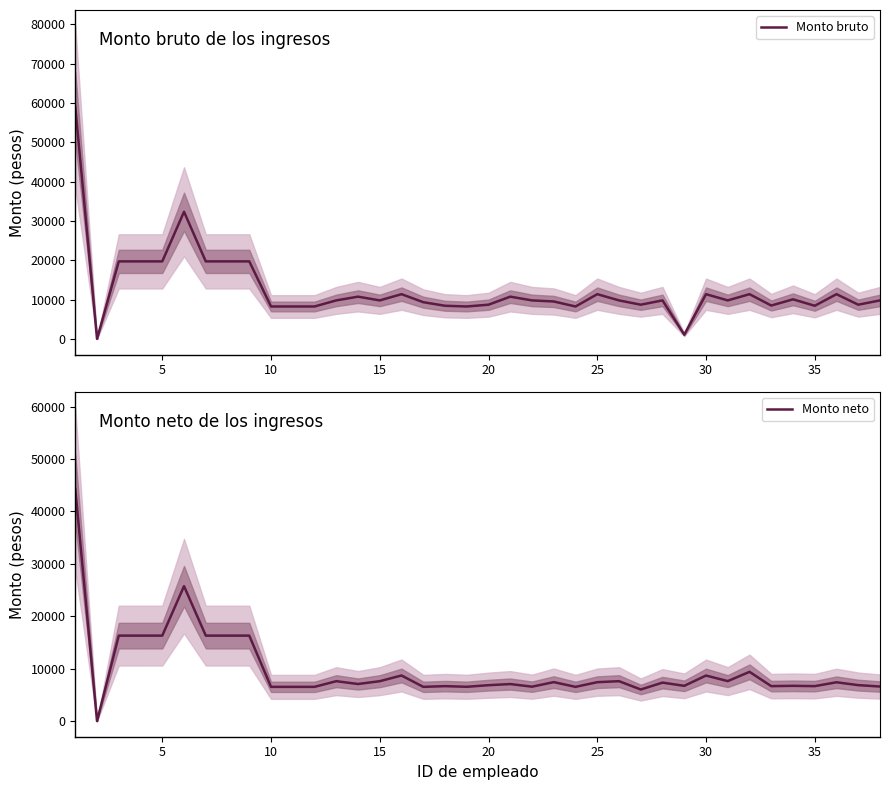

True or false: Monto neto has more than 0 interior local peaks.

True